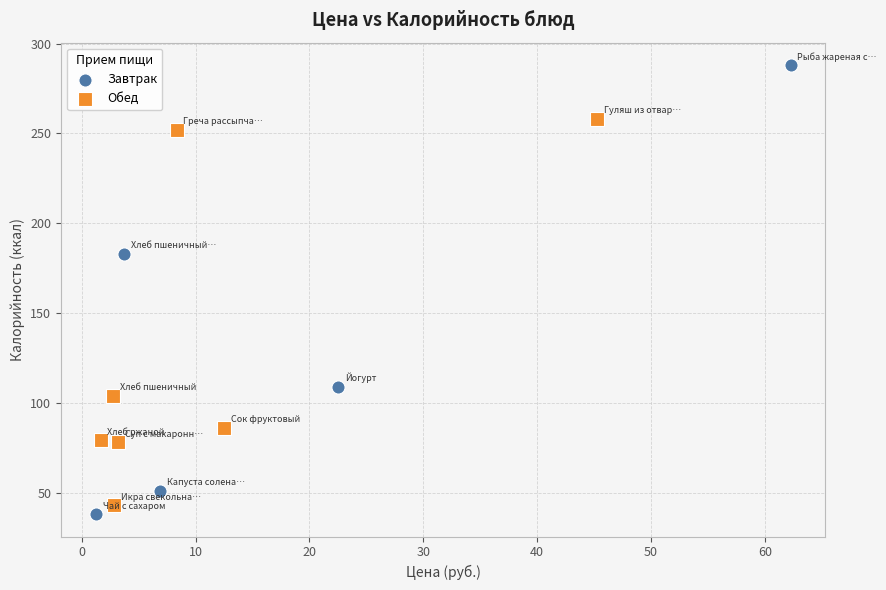

Which series contains the lowest Y value?

Завтрак